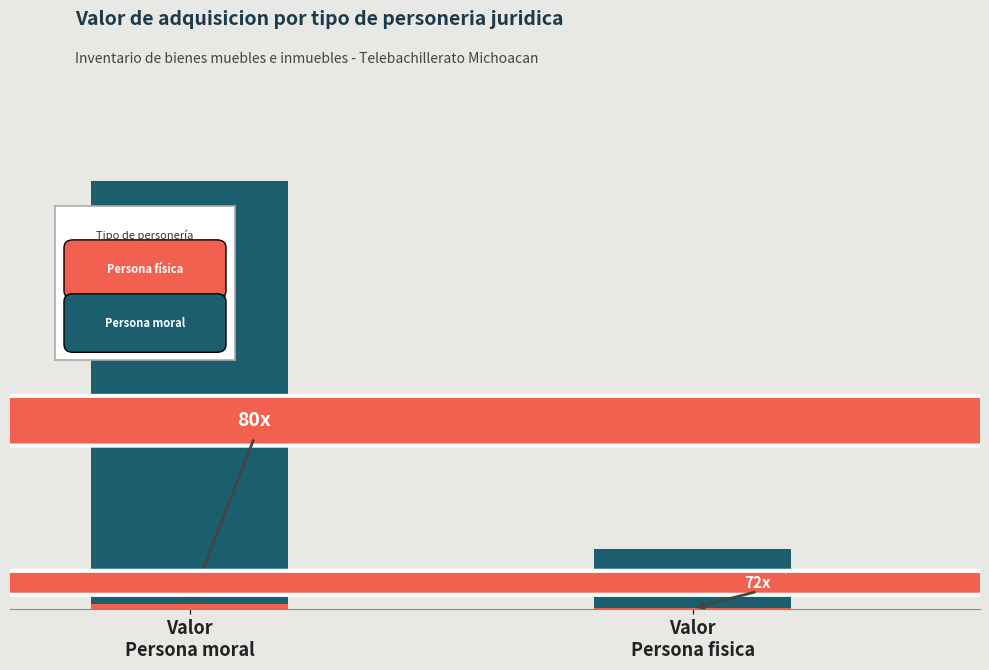

What is the value of the Persona moral bar at the 2nd from the left?

71711.7